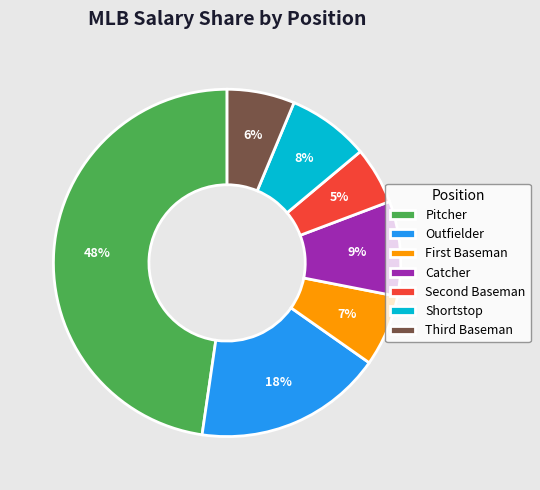

How many slices are in this pie chart?

7